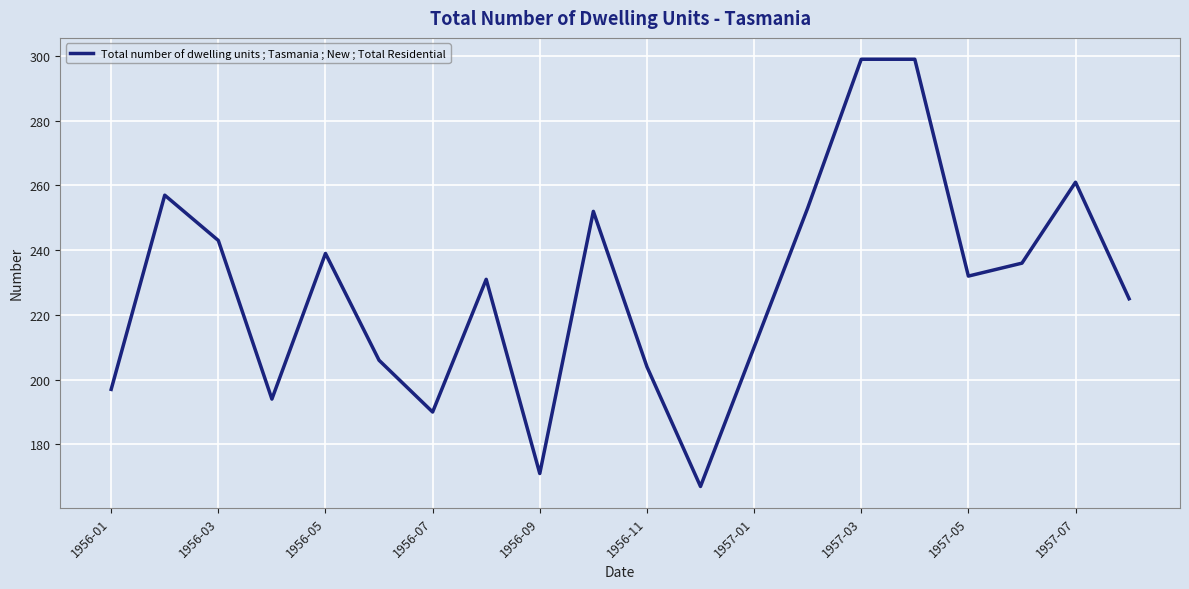

What is the difference between the maximum and minimum values?

132